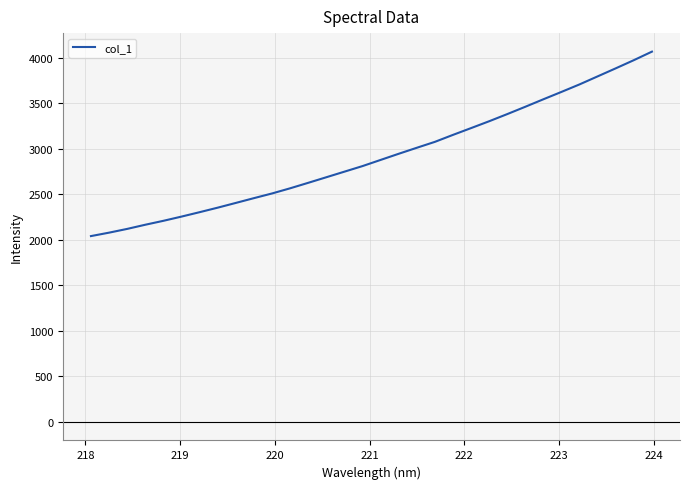

What is the difference between the maximum and minimum values?

2026.5